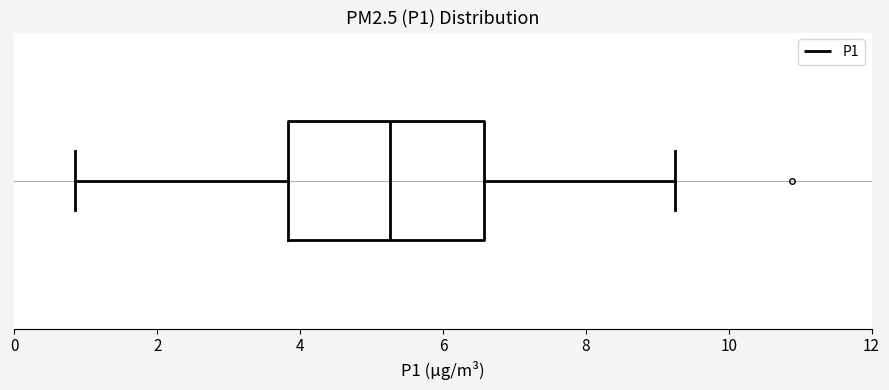

Transcribe this box plot: give where the median line is, the range the box spans, and where the two whiskers end, as read against the x-axis. The values are not printed on the chart, so give them approximately, as read against the axis.

median 5.2, box 3.8 to 6.6, whiskers 0.8 to 9.2